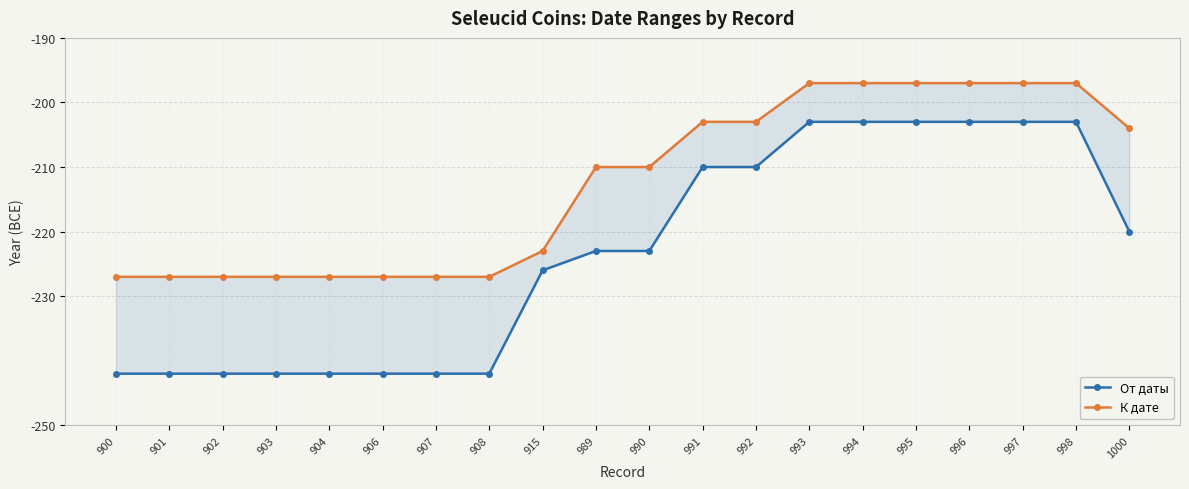

Read the От даты value at 989, to the nearest 5.

-225